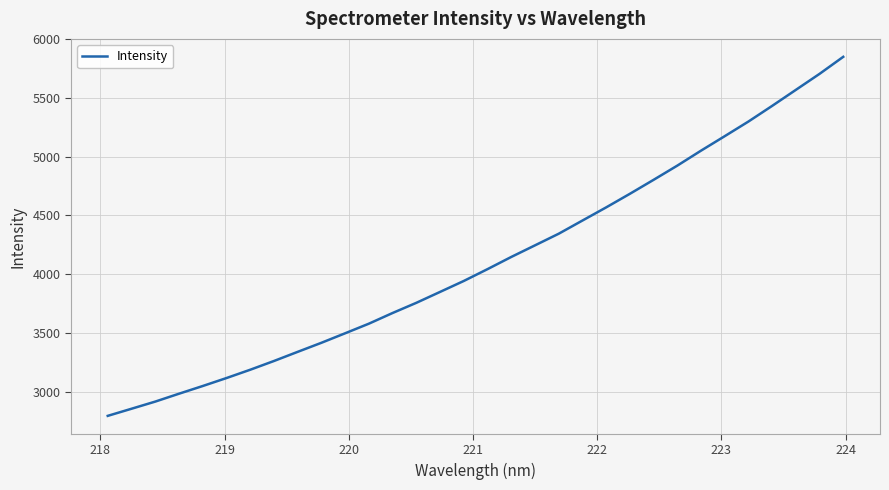

What is the maximum value shown in the chart?

5849.9